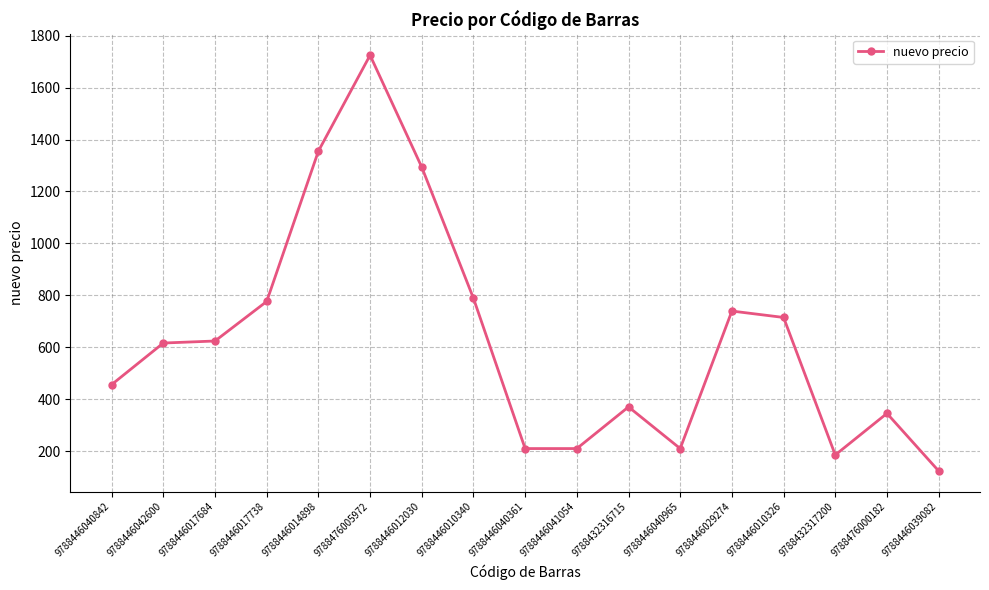

What is the smallest value displayed?

123.2